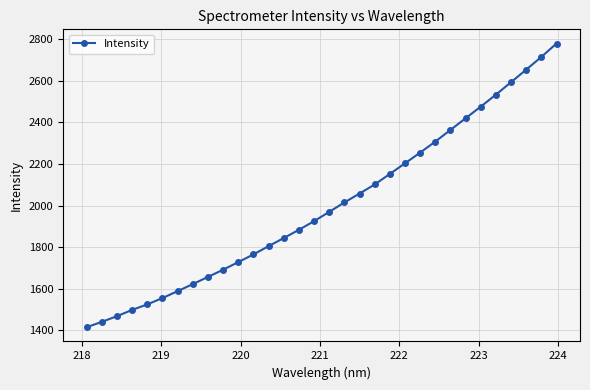

What is the difference between the maximum and minimum values?

1363.9